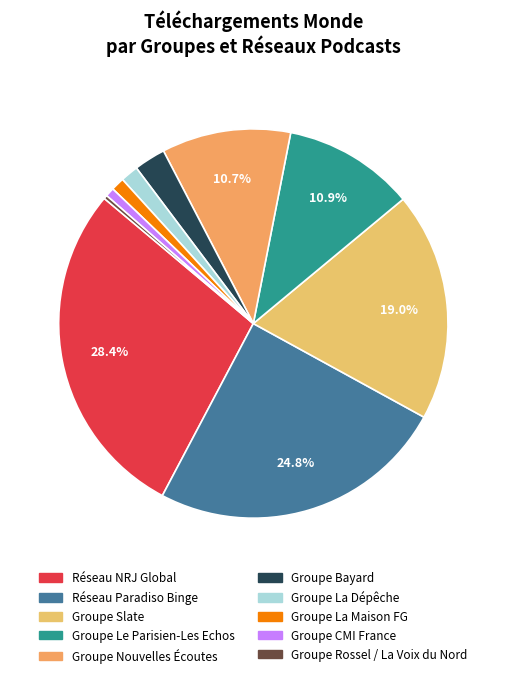

Is Groupe Le Parisien-Les Echos the majority of the pie?

No